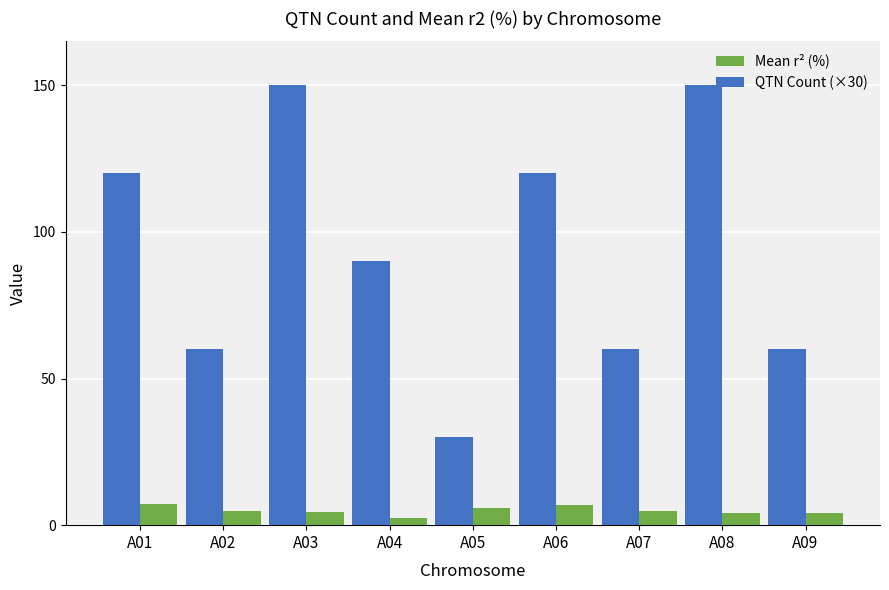

Which series has the largest range (max minus min)?

QTN Count (×30)